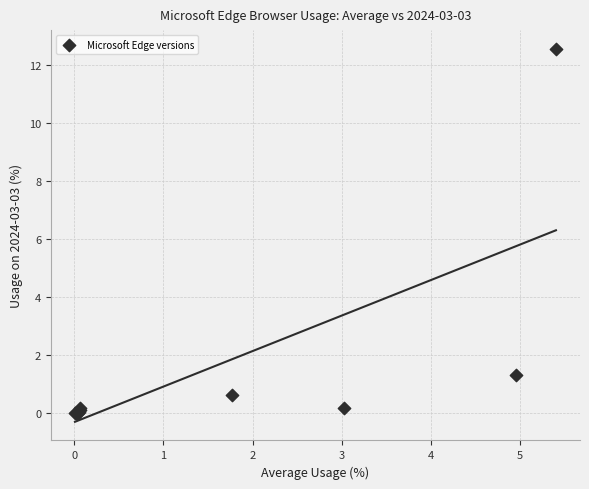

What Y value in the scatter plot is closest to 6?

1.3